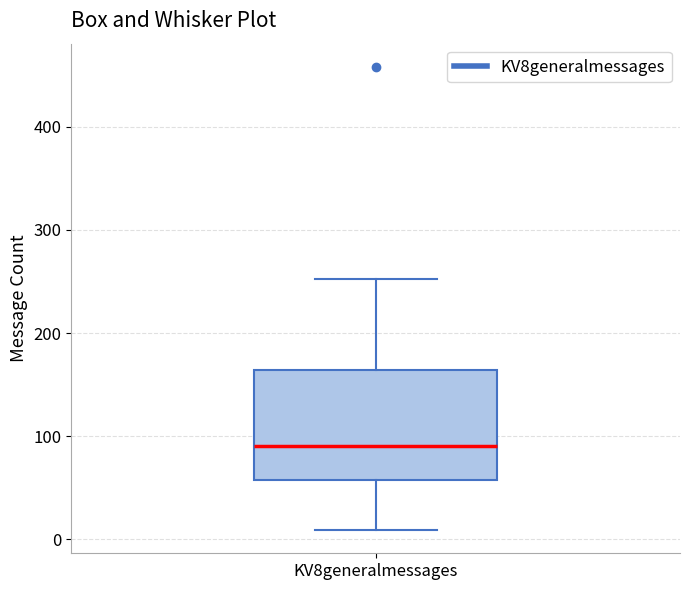

Read this box plot against the y-axis: the position of the median line, the range covered by the box, and the ends of both whiskers. The values are not printed on the chart, so give them approximately, as read against the axis.

median 90, box 60 to 160, whiskers 10 to 250